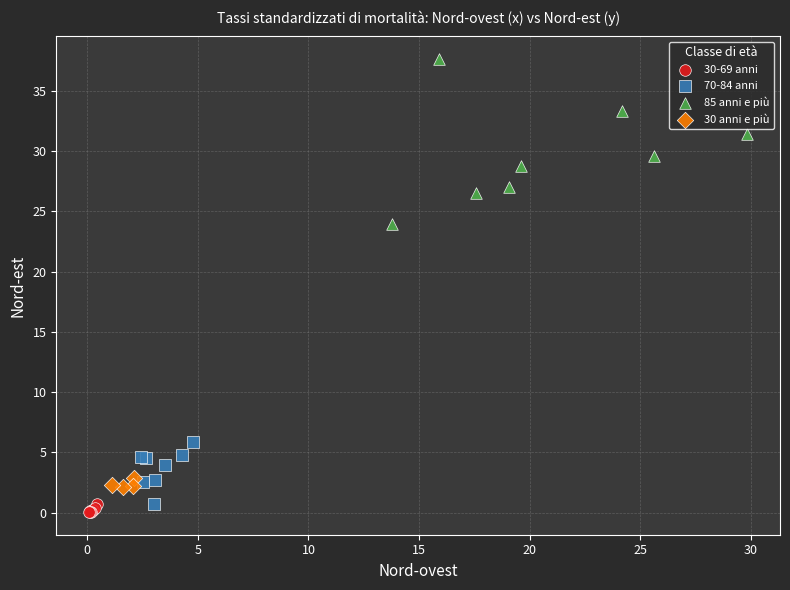

What are all the series names shown in the legend?

30-69 anni, 70-84 anni, 85 anni e più, 30 anni e più